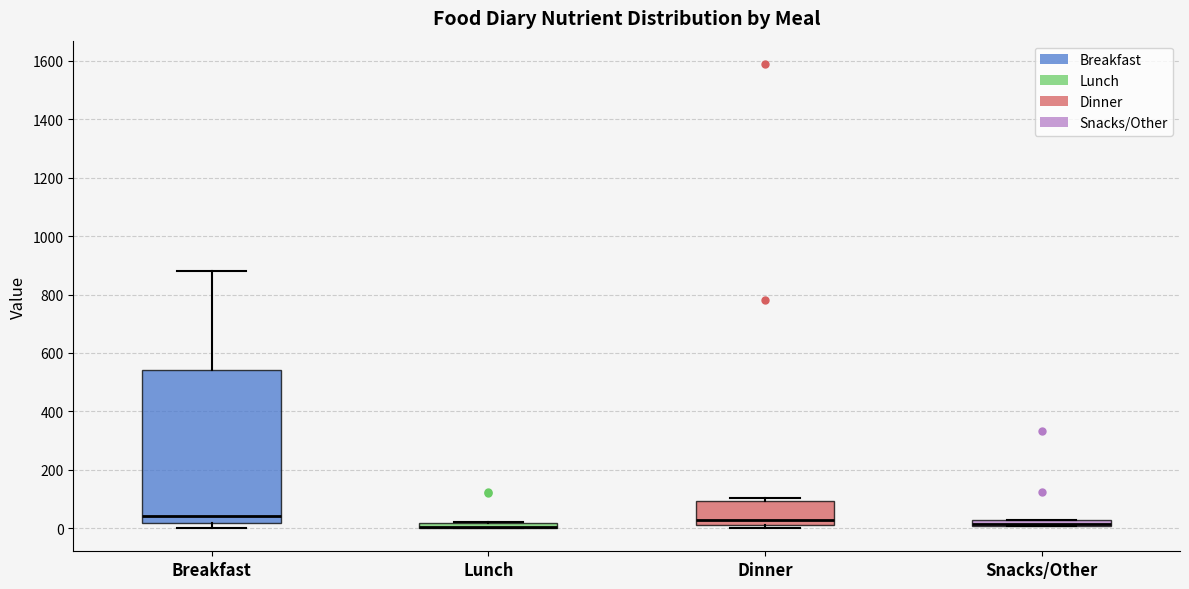

Comparing the boxes themselves (not the whiskers), which one is the tallest?

Breakfast